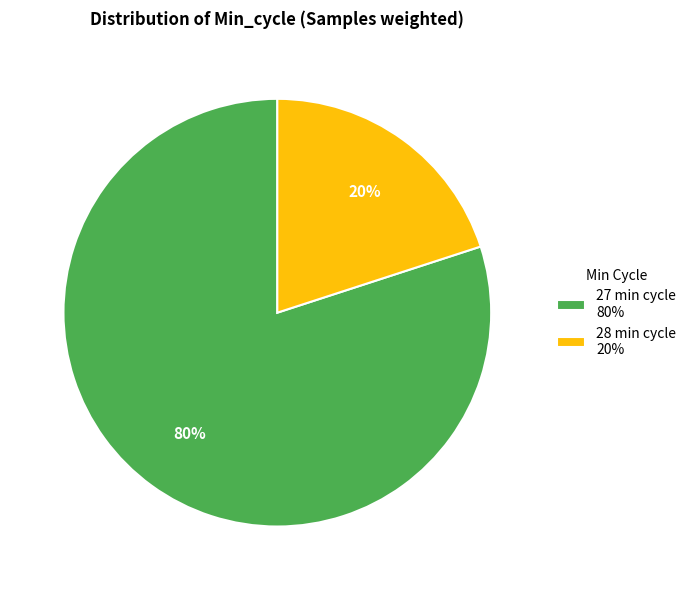

Count the number of slices in the pie.

2